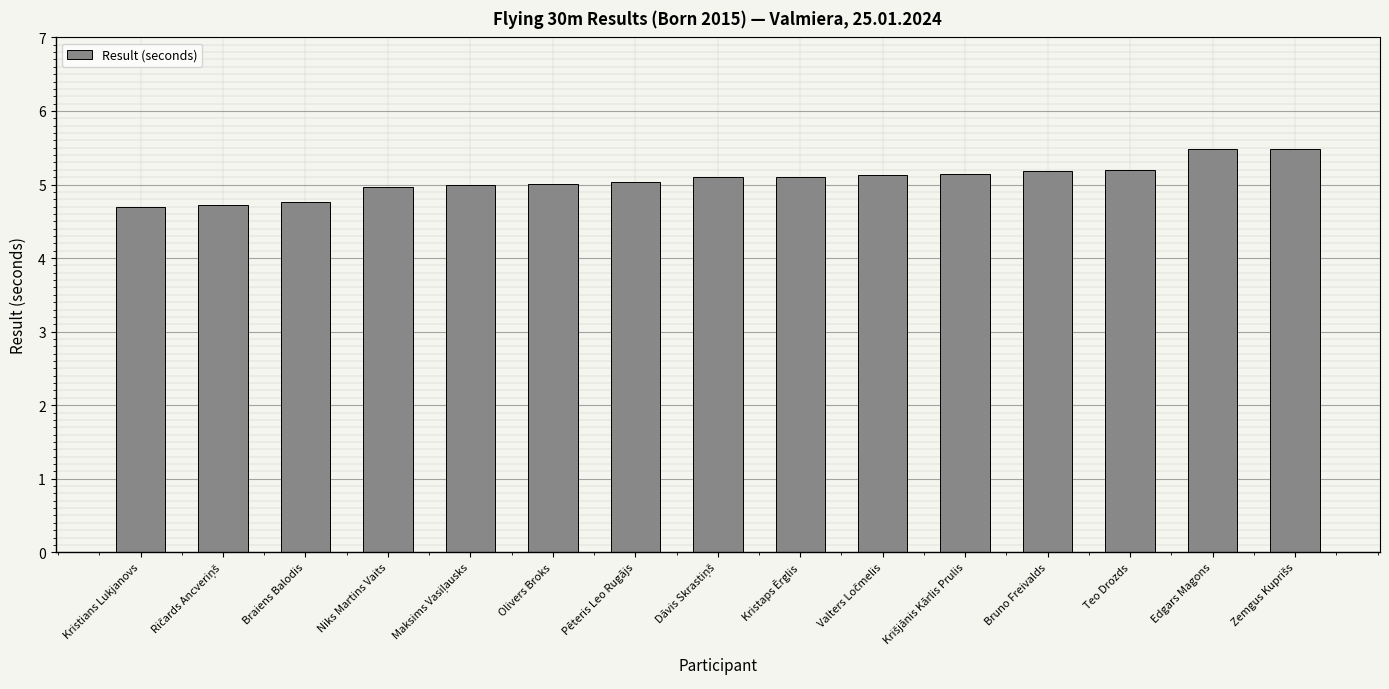

What is the difference between the maximum and minimum values?

0.8